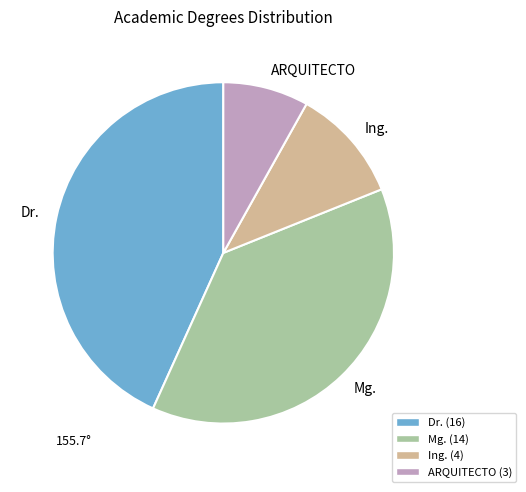

Between Ing. and Mg., which is larger?

Mg.